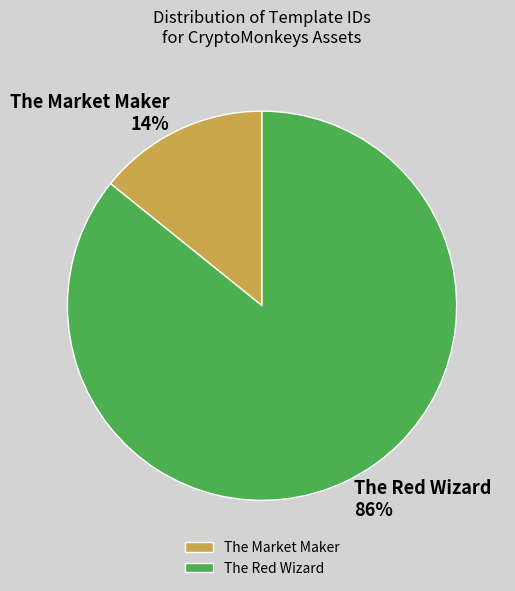

Count the number of slices in the pie.

2